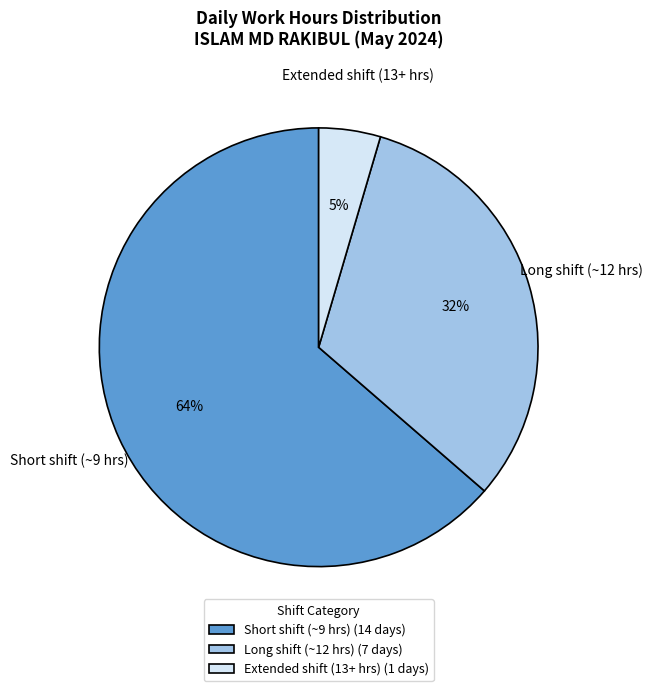

Approximately how many times larger is the value at Short shift (~9 hrs) (14 days) compared to Long shift (~12 hrs) (7 days)?

2.0